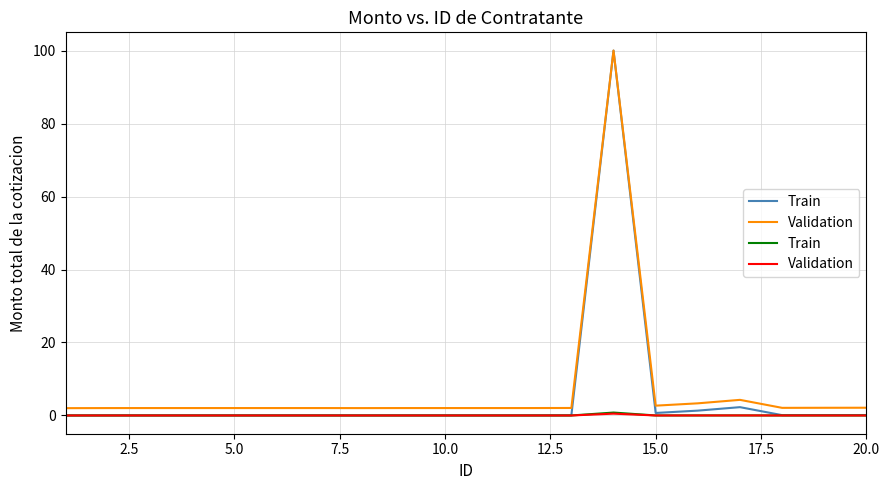

True or false: Validation and Train cross at least once.

False